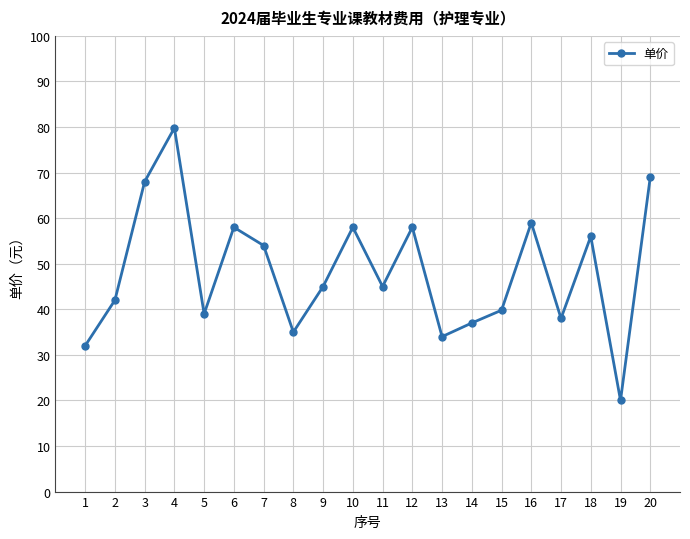

Where is the first local maximum?

4